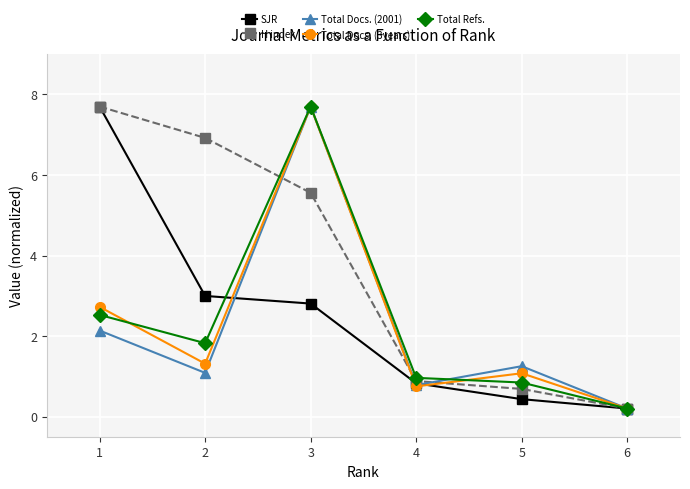

At which category is the sum across all series the highest?

3